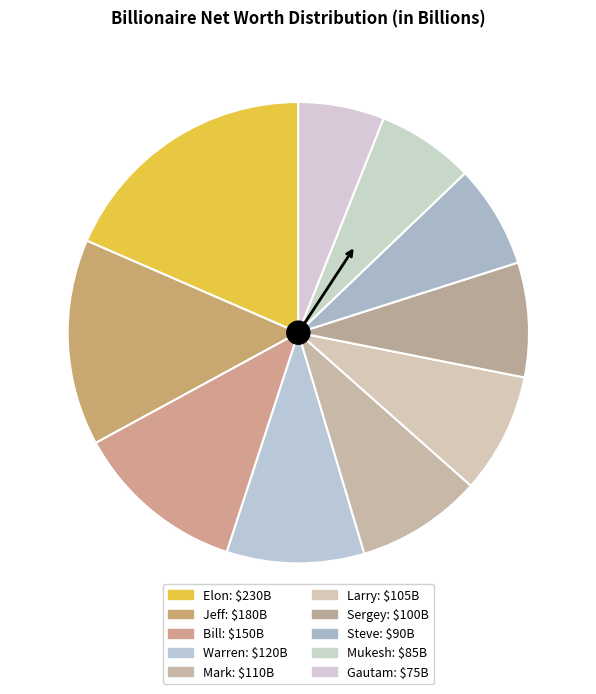

How many segments does this pie chart have?

10